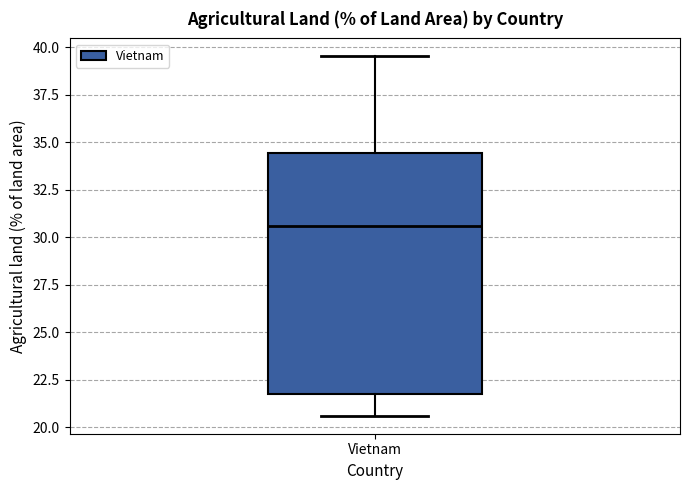

Where is the lower edge of the box for Vietnam on the y-axis? The values are not printed on the chart, so give them approximately, as read against the axis.

22.0